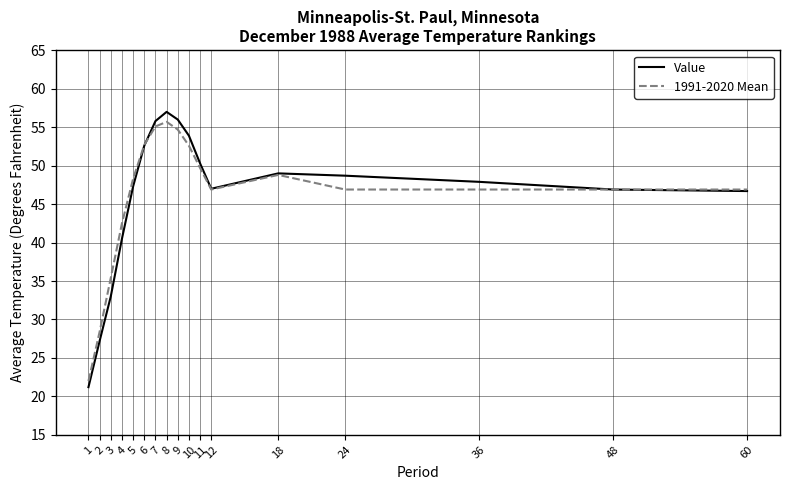

What is the total value across all series at 10?

106.5